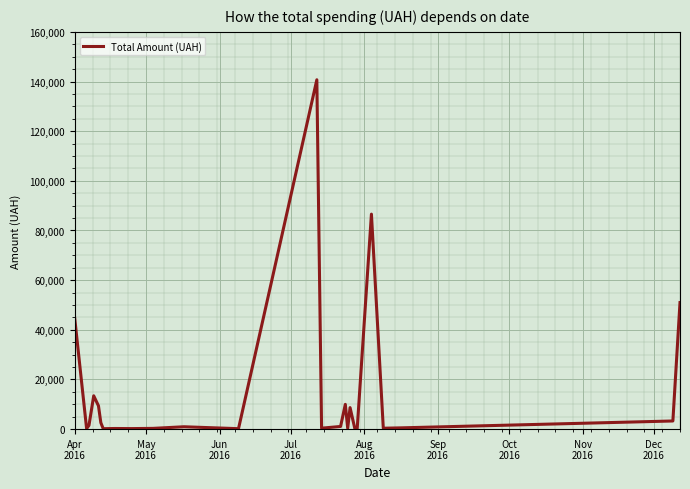

True or false: the data has more than 2 interior local peaks.

True